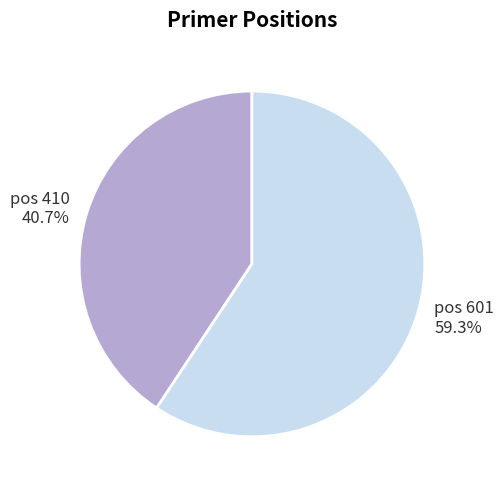

What is the ratio of the value at pos 601 to the value at pos 410?

1.5